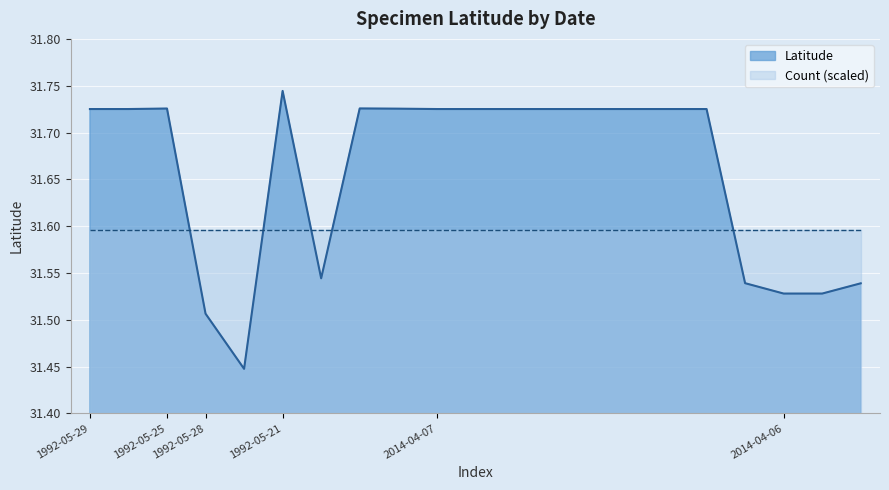

What is the sum of all values?

664.8